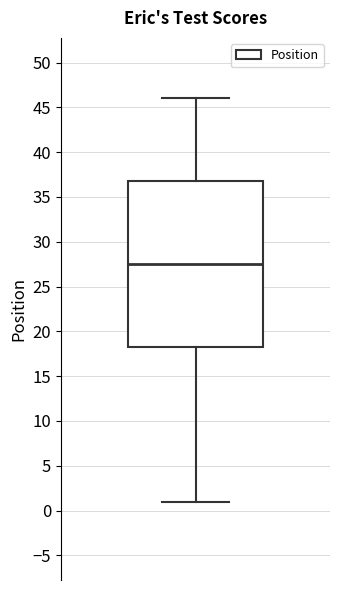

Transcribe this box plot: give where the median line is, the range the box spans, and where the two whiskers end, as read against the y-axis. The values are not printed on the chart, so give them approximately, as read against the axis.

median 27.5, box 18.5 to 37.0, whiskers 1.0 to 46.0